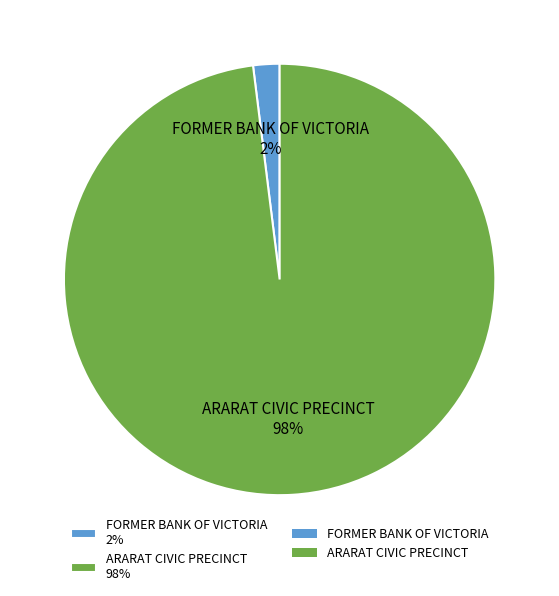

Which has a higher value, FORMER BANK OF VICTORIA 2% or ARARAT CIVIC PRECINCT 98%?

ARARAT CIVIC PRECINCT 98%